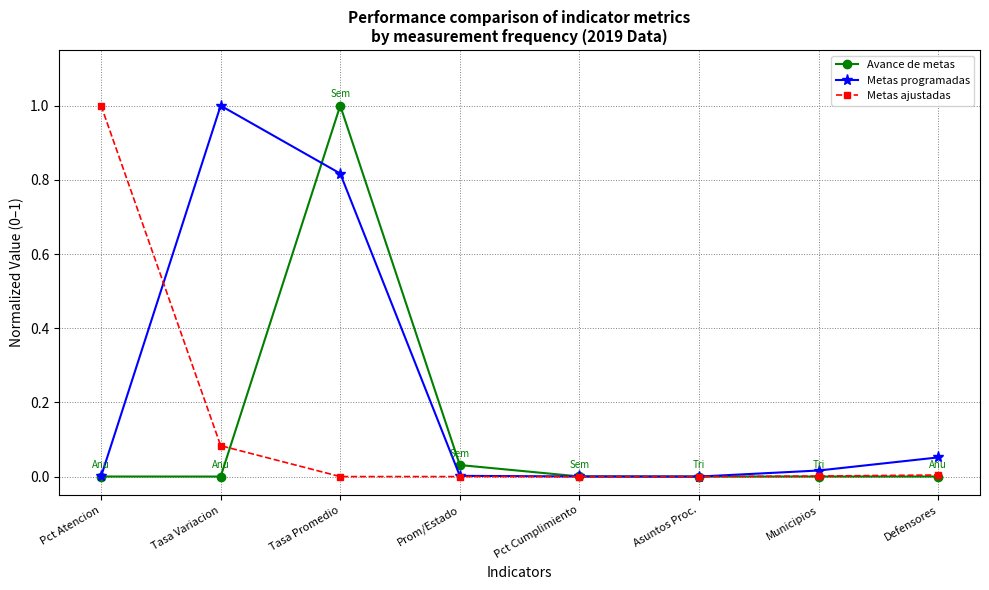

True or false: Metas ajustadas and Avance de metas intersect in this chart.

True